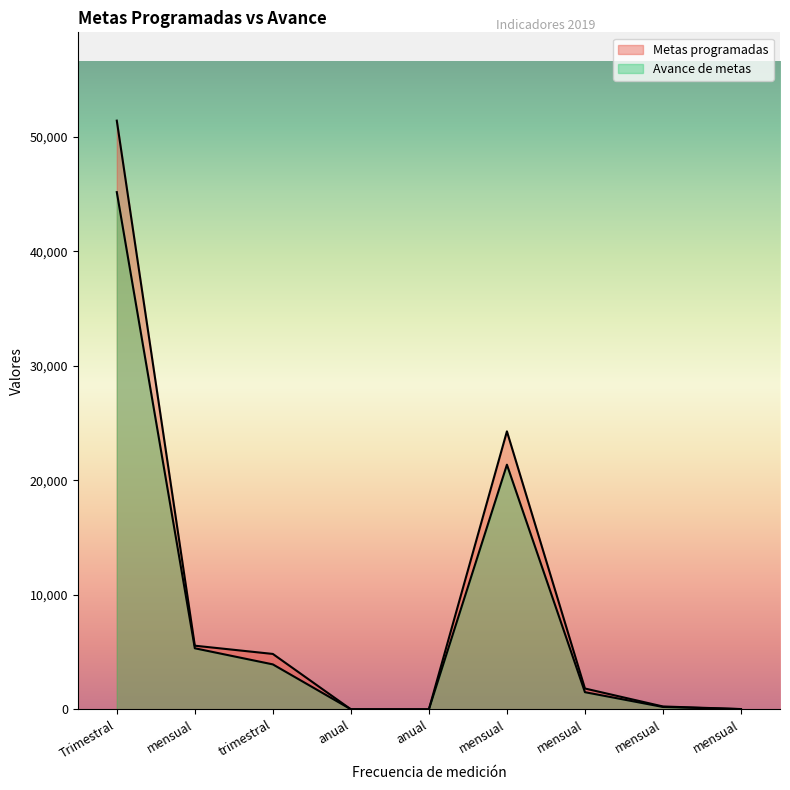

In Avance de metas, how many points are lower than both neighbors (excluding endpoints)?

1